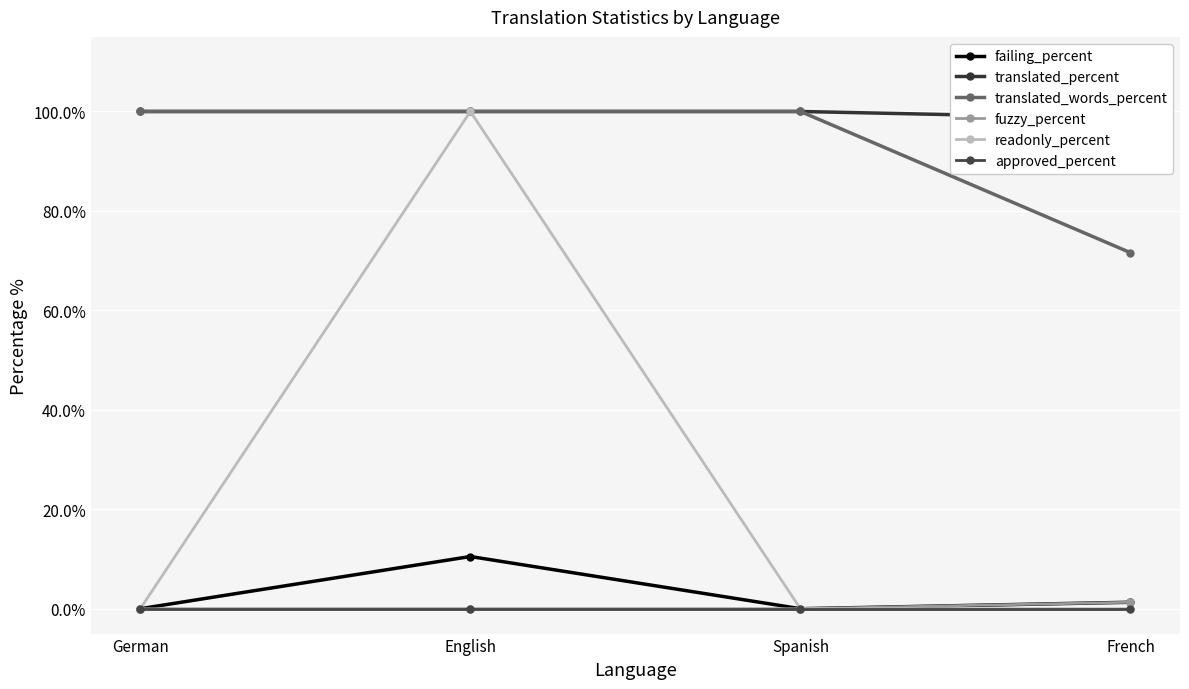

True or false: failing_percent and translated_words_percent cross at least once.

False